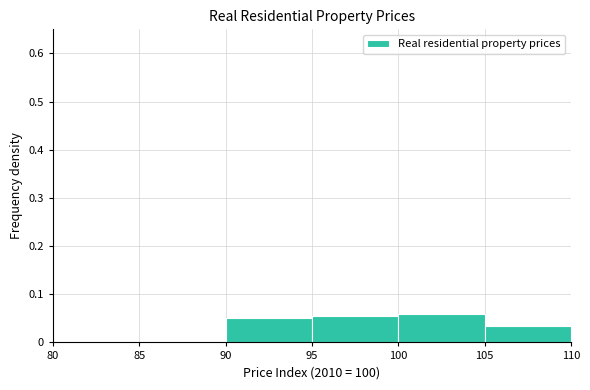

Reading left to right, transcribe this chart: for each bar, give the range it covers on the x-axis and its height. The values are not printed on the chart, so give them approximately, as read against the axis.

80 to 85: 0
85 to 90: 0
90 to 95: 0.05
95 to 100: 0.06
100 to 105: 0.06
105 to 110: 0.04